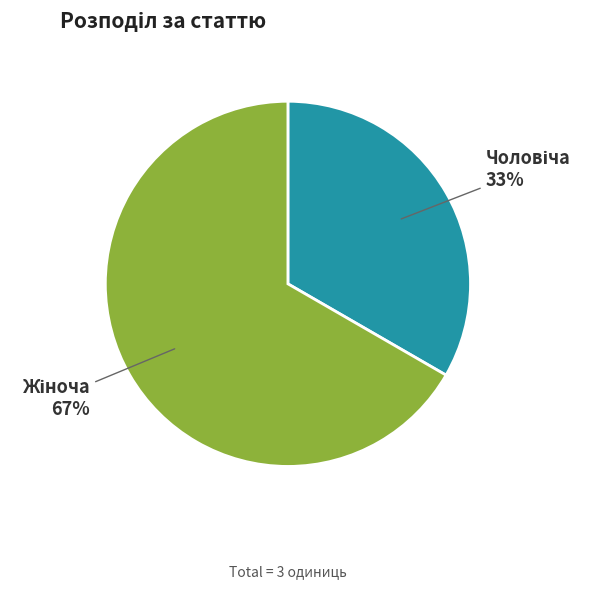

Is there any slice that represents more than half of the pie?

Yes